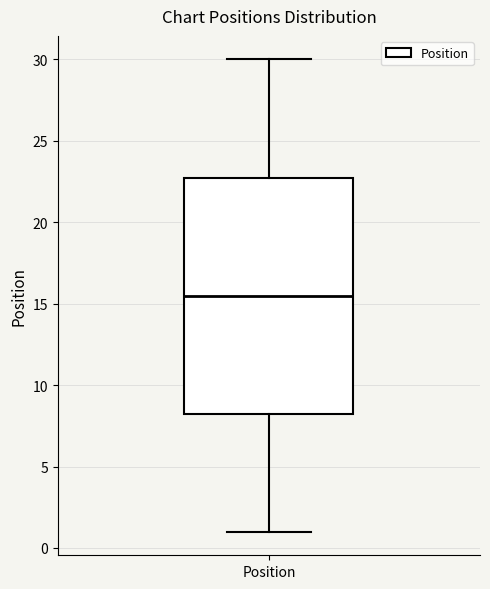

Where does the median line of the box for Position sit on the y-axis? The values are not printed on the chart, so give them approximately, as read against the axis.

15.5